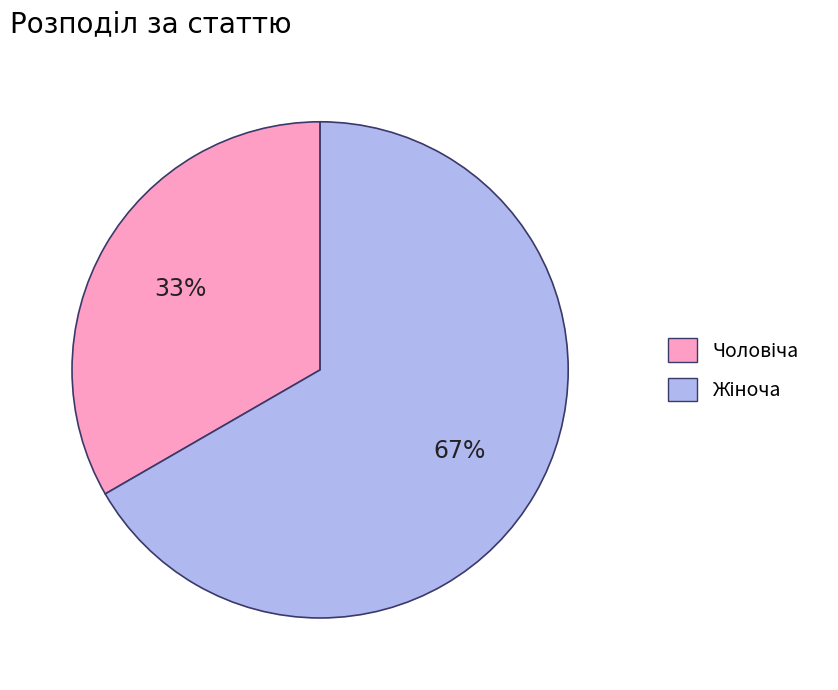

Is there any slice that represents more than half of the pie?

Yes